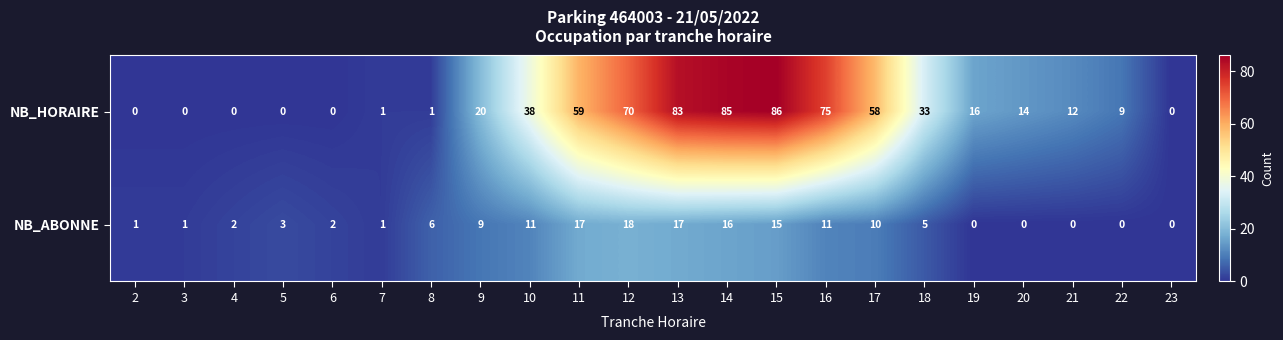

What is the total value across all series at 11?

76